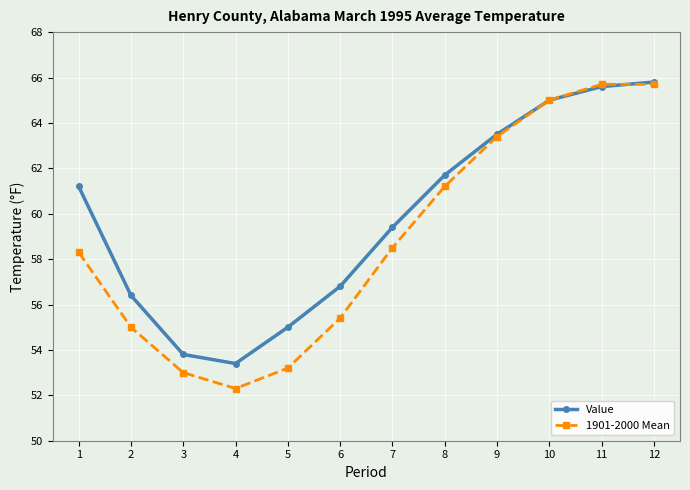

Which series changed the most between 6 and 8?

1901-2000 Mean